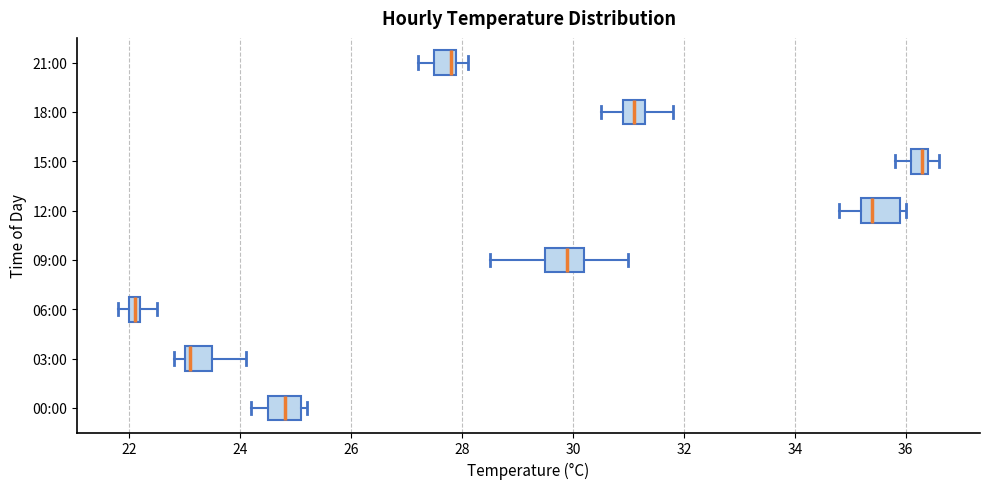

Which box's median line is the furthest to the right?

15:00